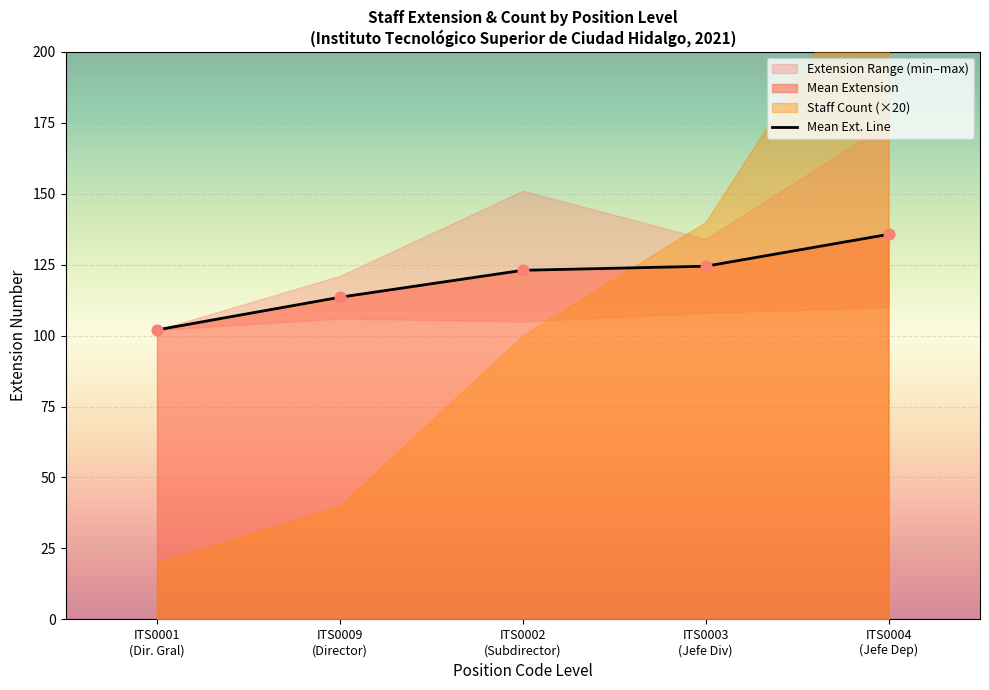

Between ITS0009
(Director) and ITS0002
(Subdirector), which is larger?

ITS0002
(Subdirector)